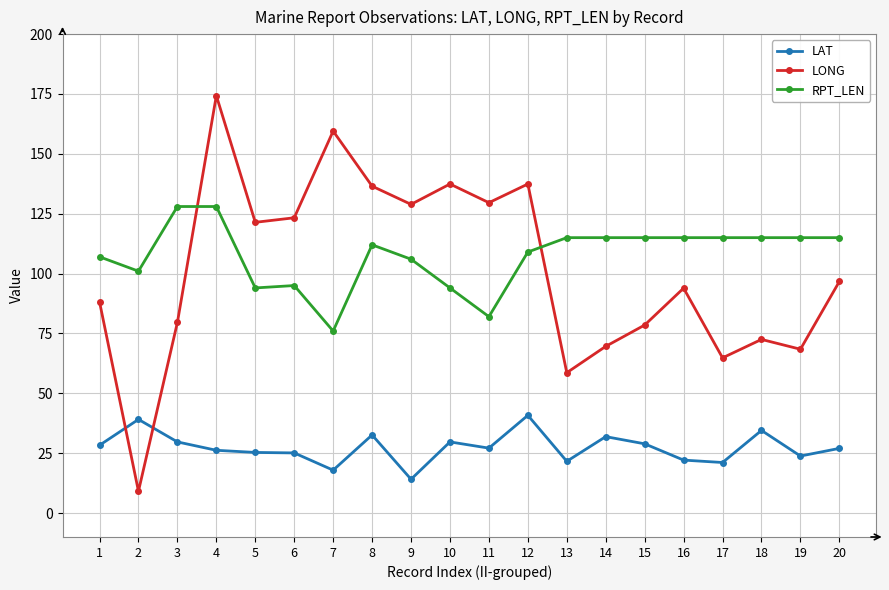

Count the number of categories in the chart.

20